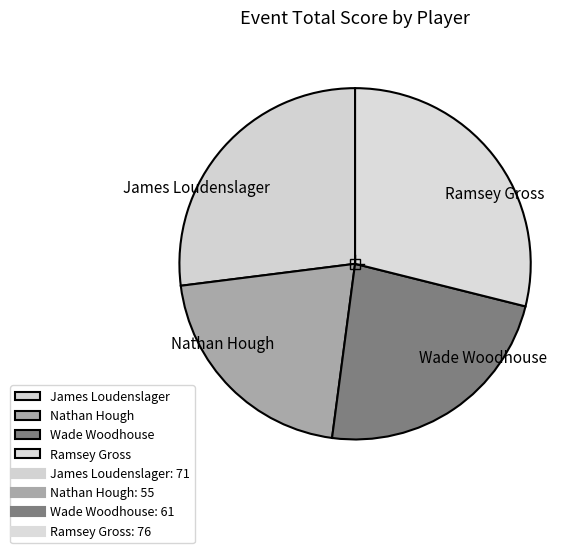

Is there a majority slice in this chart?

No